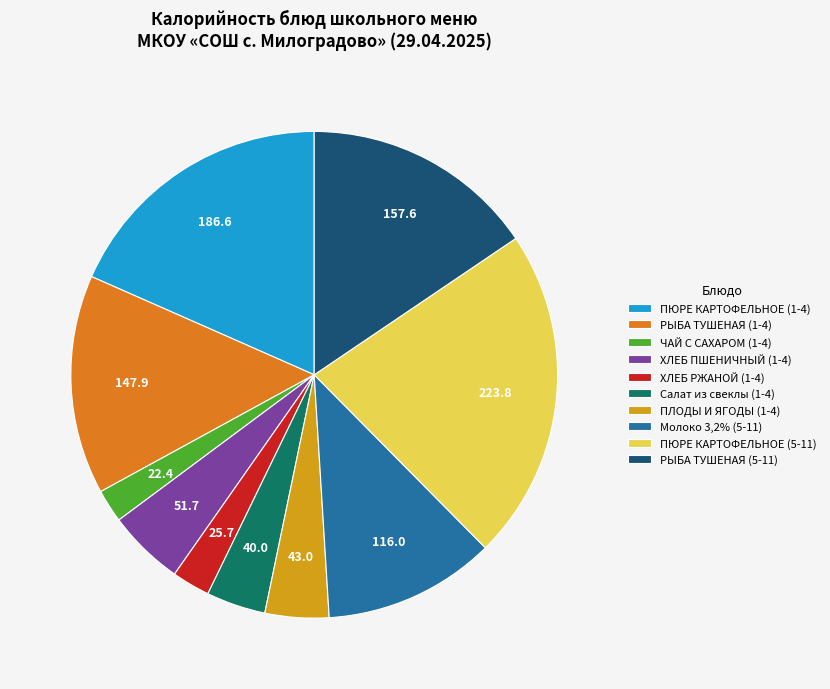

How many segments does this pie chart have?

10